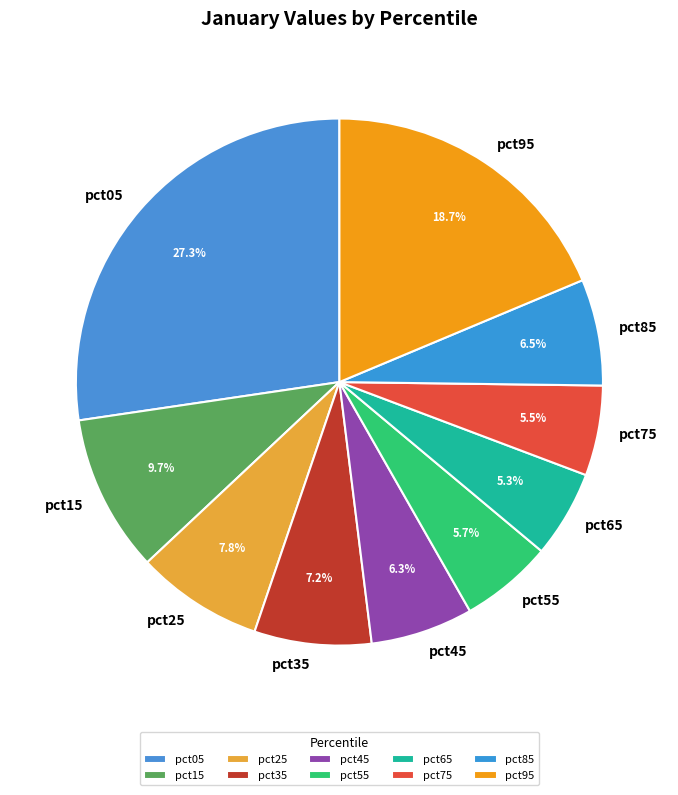

Which category has the biggest portion of the pie?

pct05